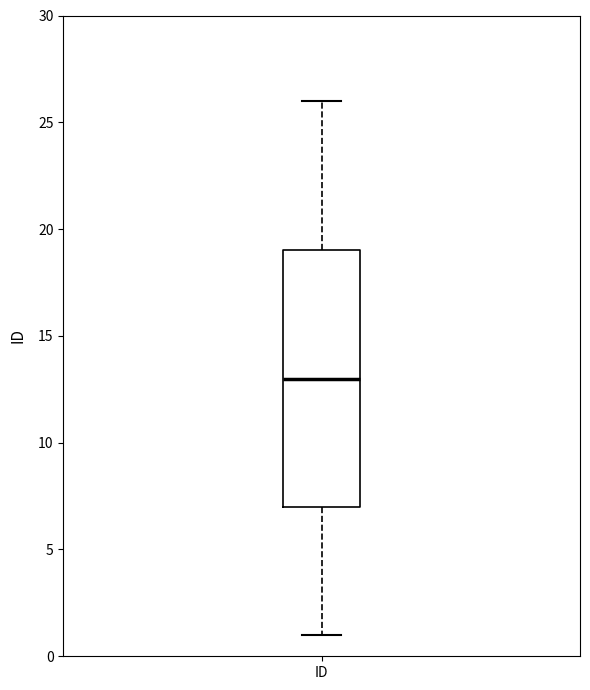

Transcribe this box plot: give where the median line is, the range the box spans, and where the two whiskers end, as read against the y-axis. The values are not printed on the chart, so give them approximately, as read against the axis.

median 13, box 7 to 19, whiskers 1 to 26